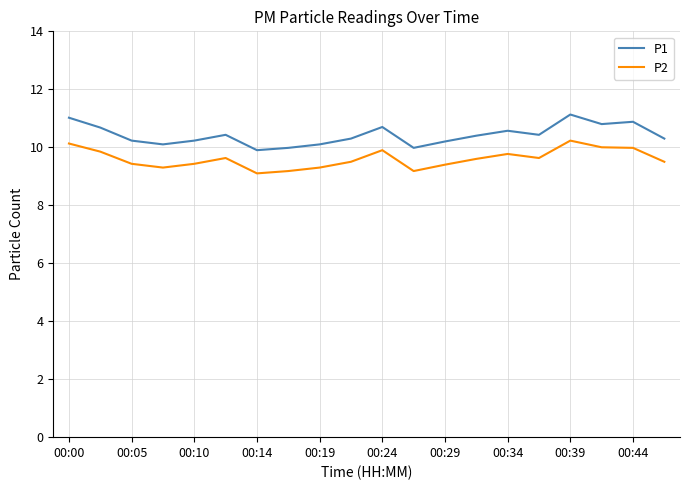

Rank the series by their maximum value, from lowest to highest.

P2, P1